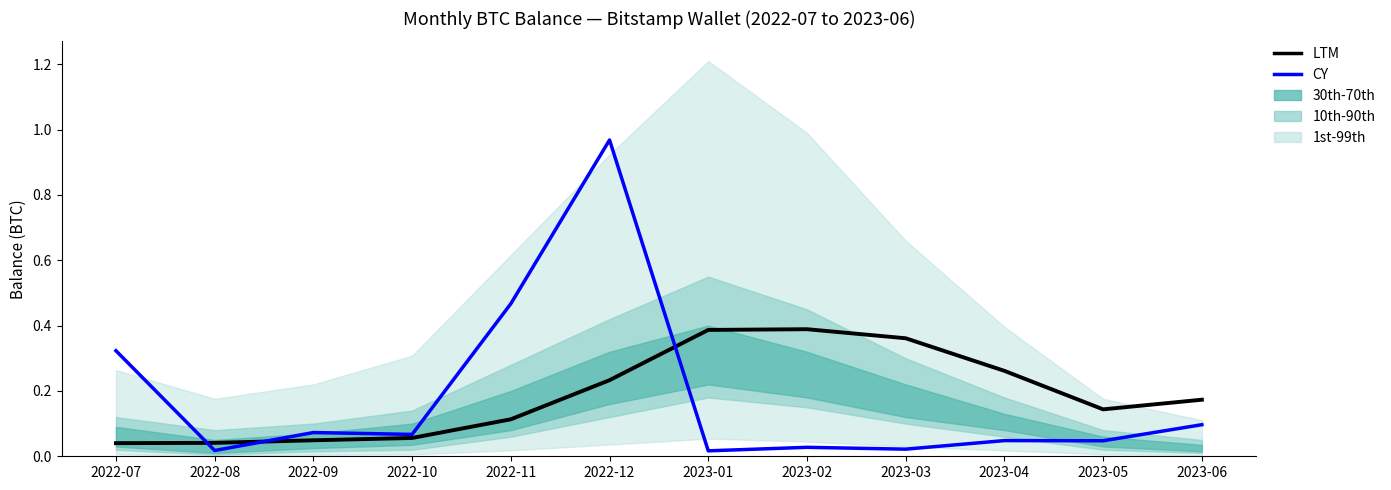

What is the sum of all CY (Received×8) values?

2.2